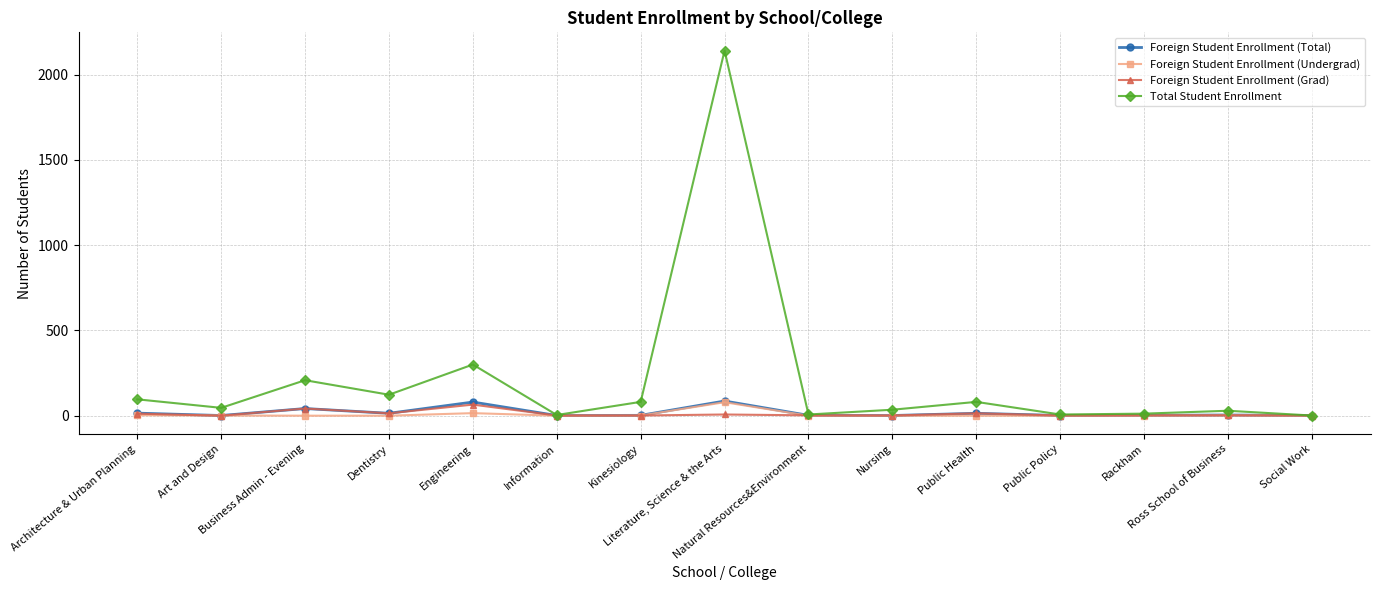

What is the difference between the maximum and minimum values in the Total Student Enrollment series?

2140